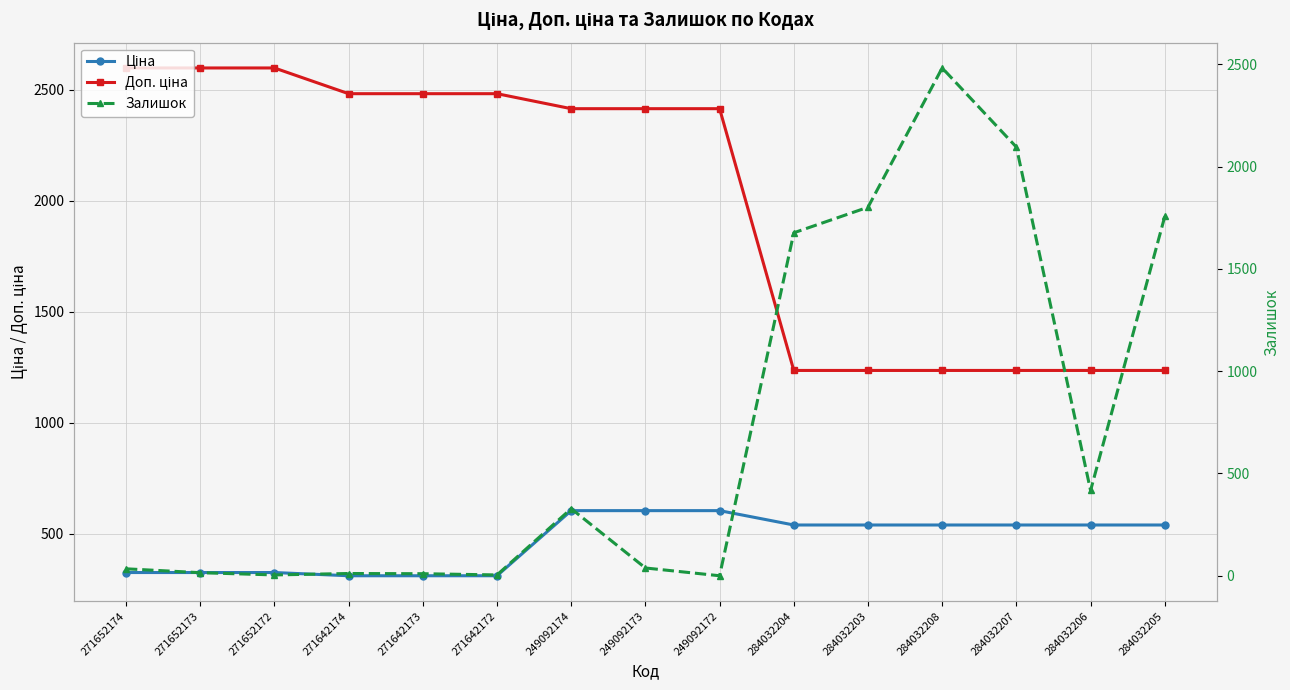

Is it true that Ціна equals 987.9 at 249092174?

False